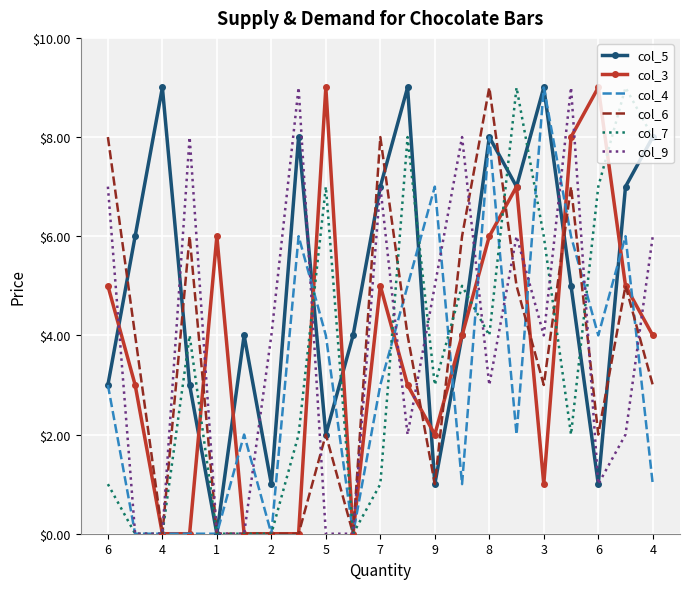

What is the greatest value displayed?

9